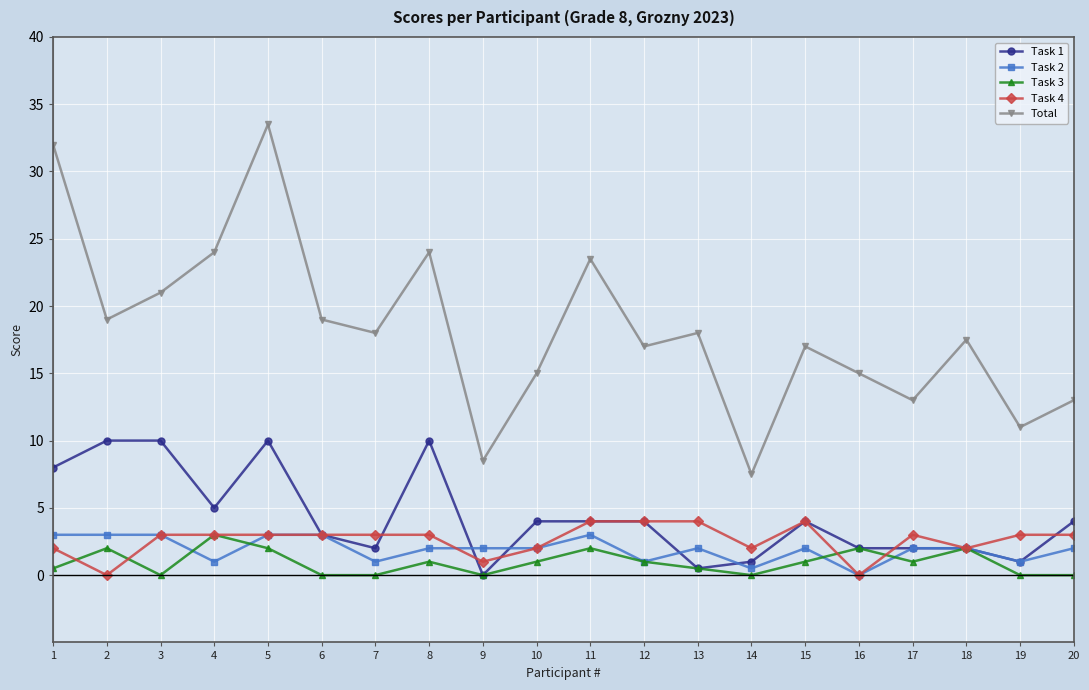

At how many categories does at least one series exceed 5?

20